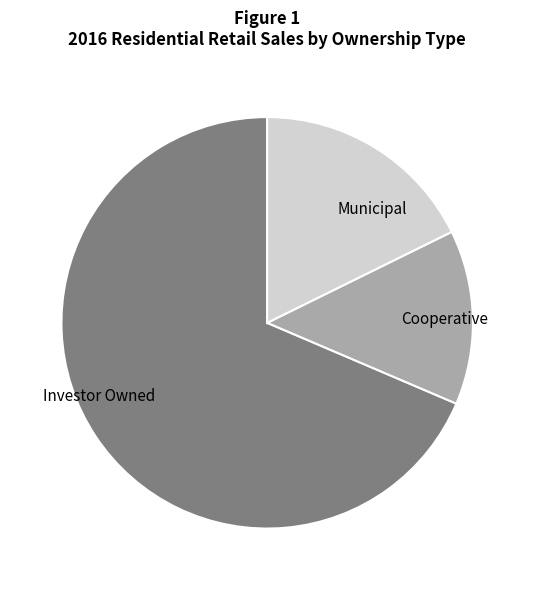

How many slices are in this pie chart?

3